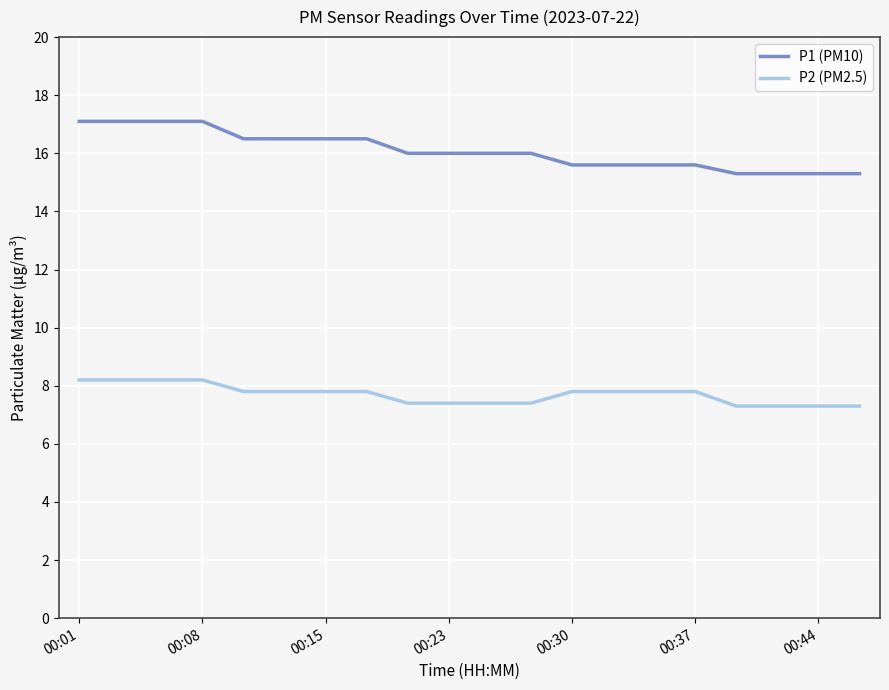

Which series has the largest total across all categories?

P1 (PM10)